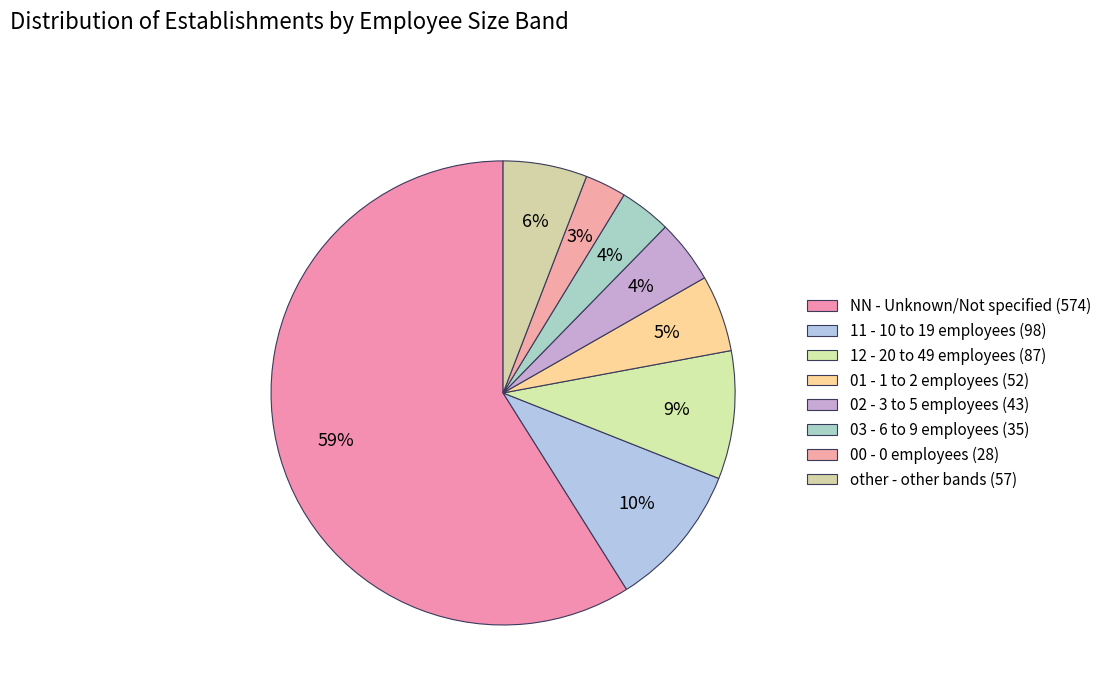

How many segments does this pie chart have?

8